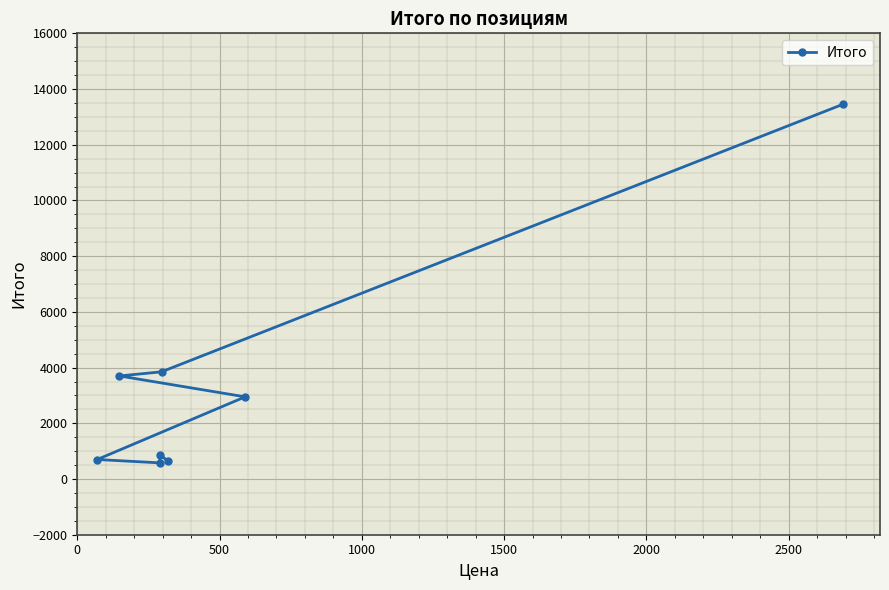

Reading left to right, extract all data points from this chart.

13450	3848	3700	2950	700	580	870	640